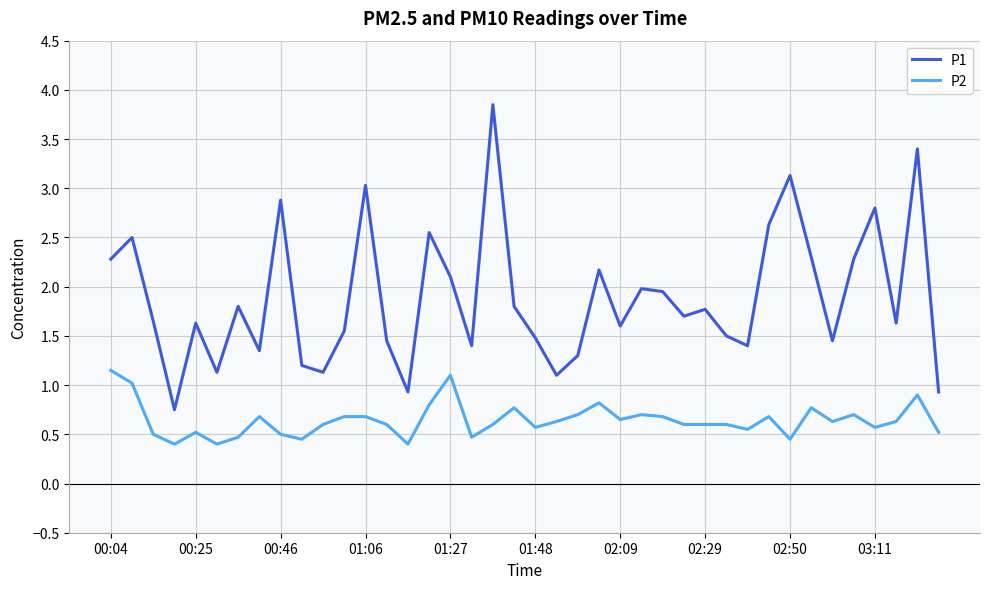

List the series in order of their overall mean, lowest first.

P2, P1